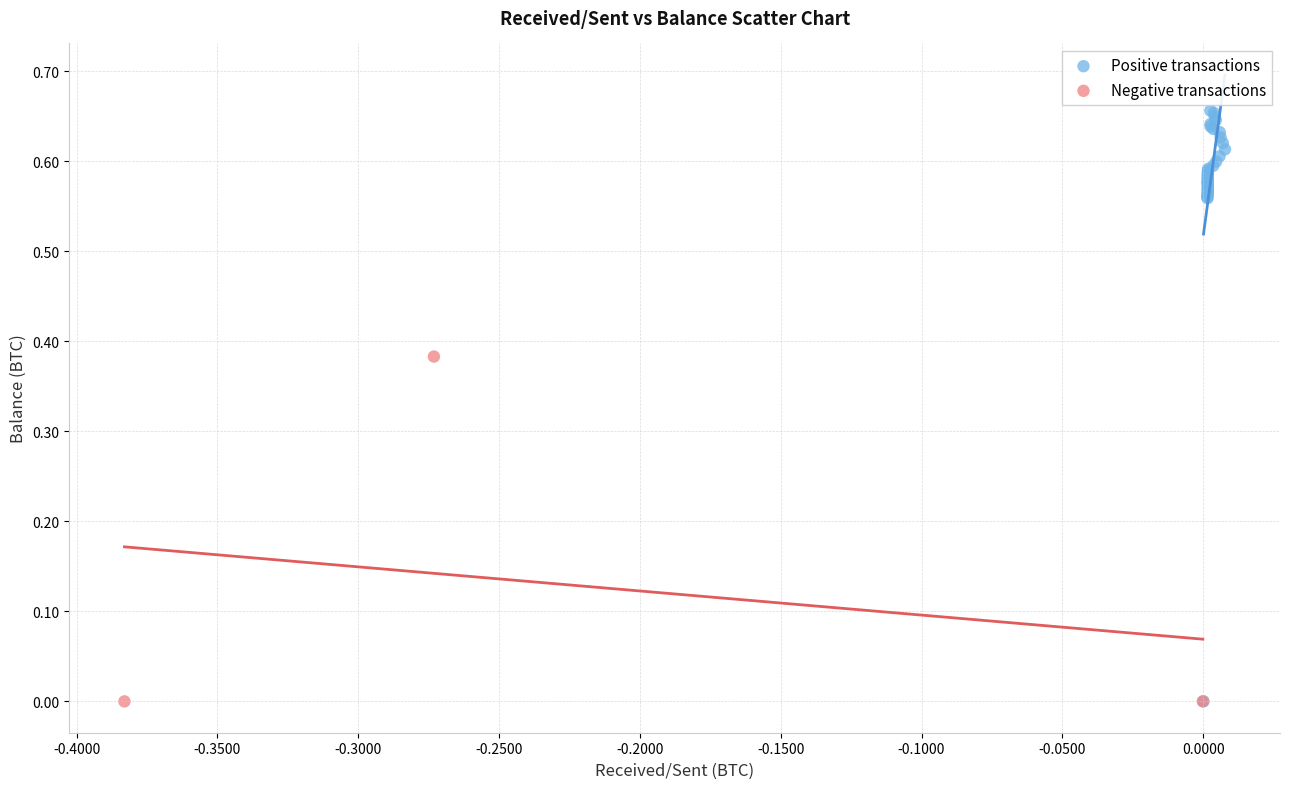

Which series reaches the maximum Y coordinate?

Positive transactions